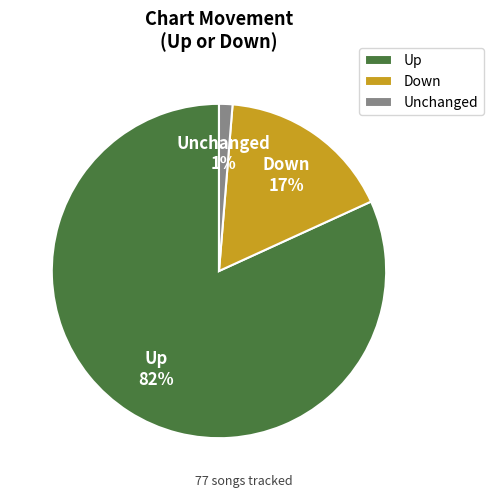

Is it true that Down is 27% of the pie?

False